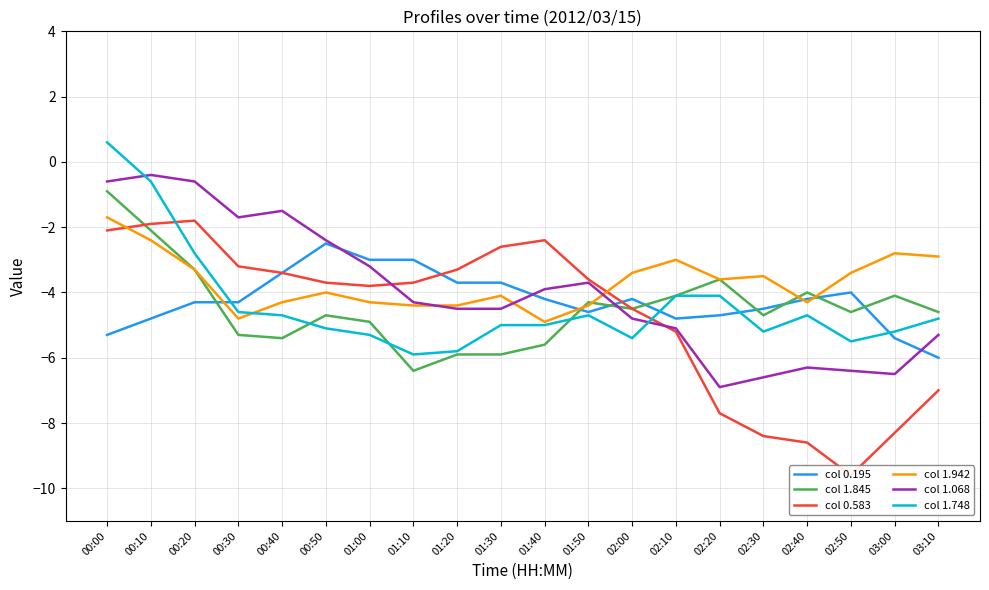

Which series has the largest total across all categories?

col 1.942